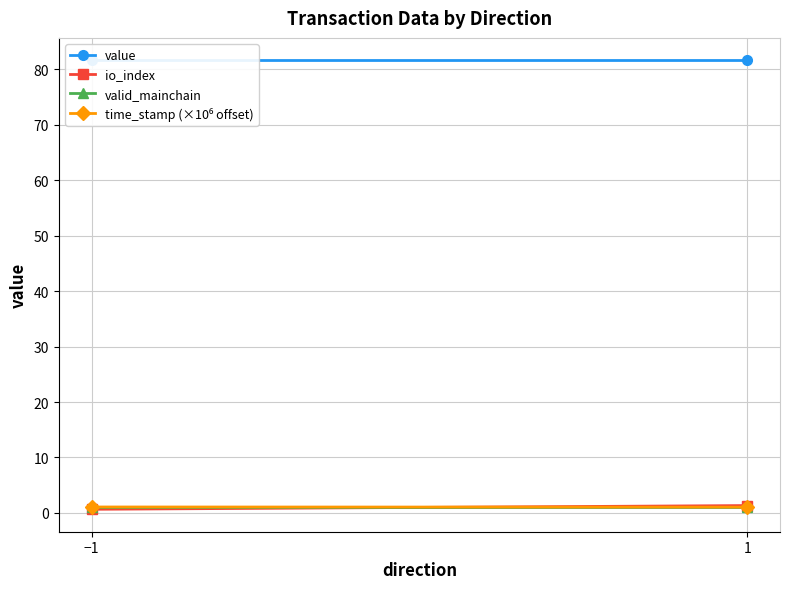

What is the average value of the io_index series?

1.0